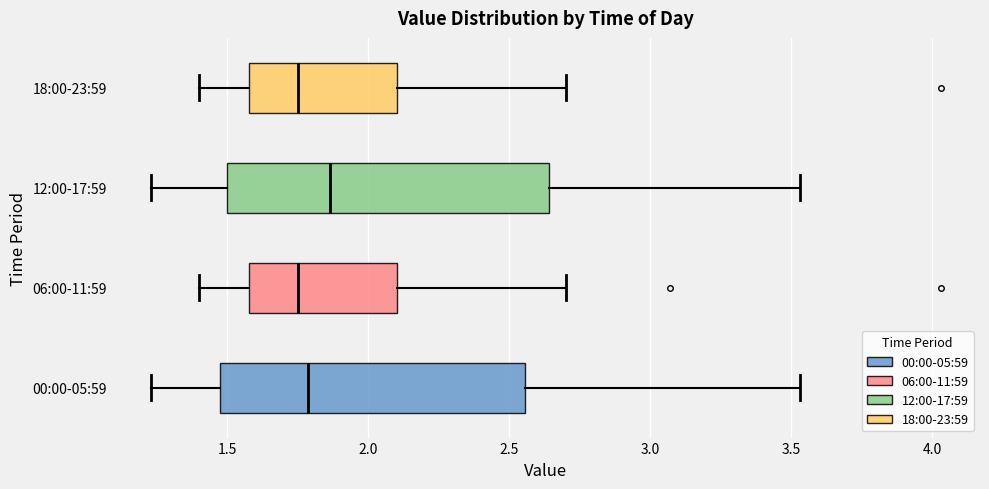

Where does the median line of the box for 18:00-23:59 sit on the x-axis? The values are not printed on the chart, so give them approximately, as read against the axis.

1.75